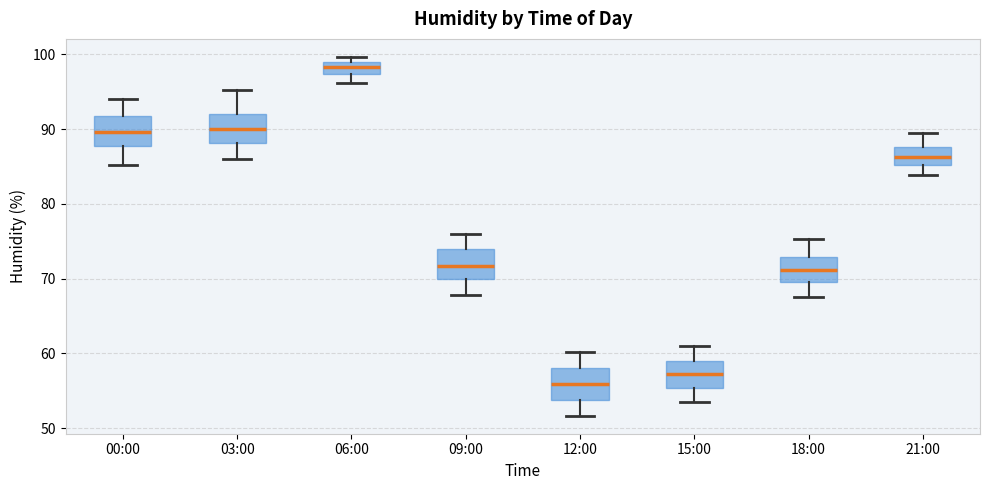

Where is the lower edge of the box for 18:00 on the y-axis? The values are not printed on the chart, so give them approximately, as read against the axis.

70